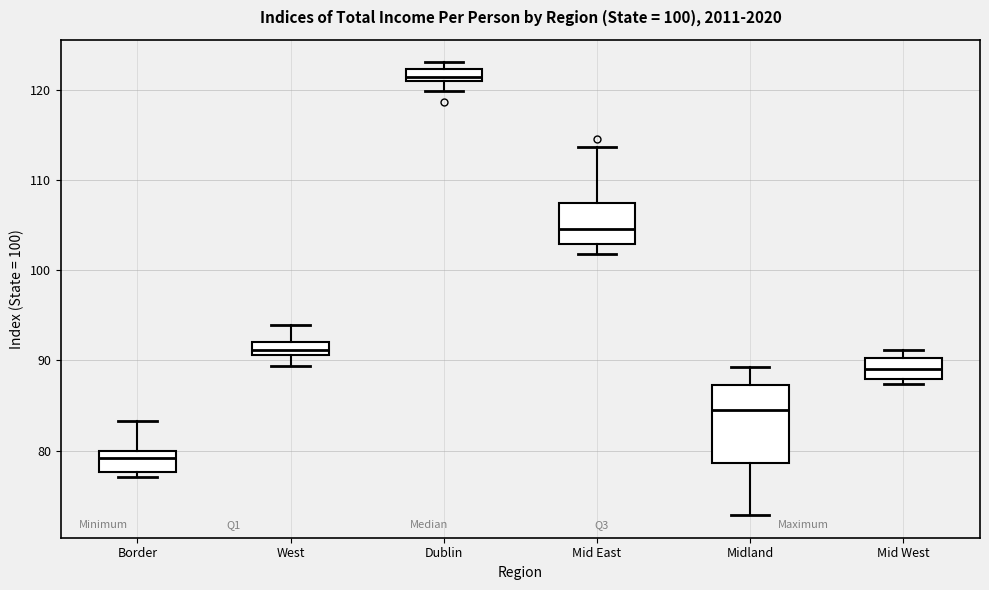

Which box is the tallest, from its lower edge to its upper edge?

Midland